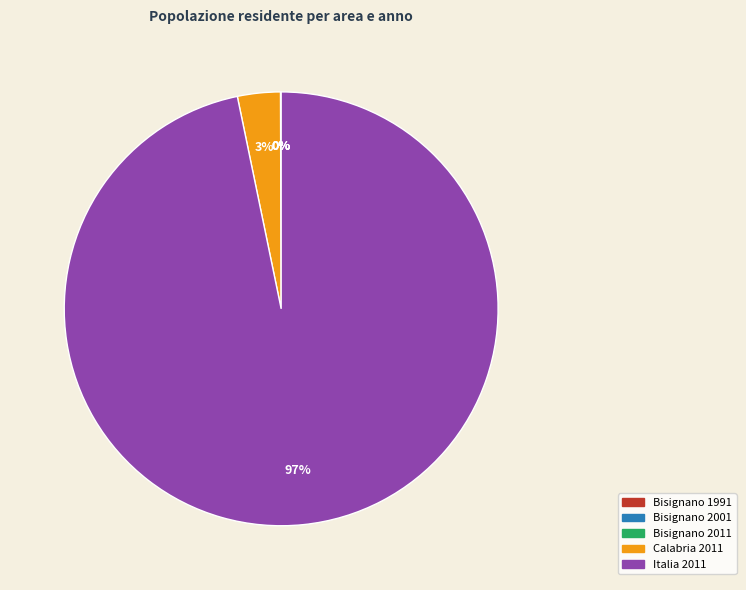

Is there a majority slice in this chart?

Yes